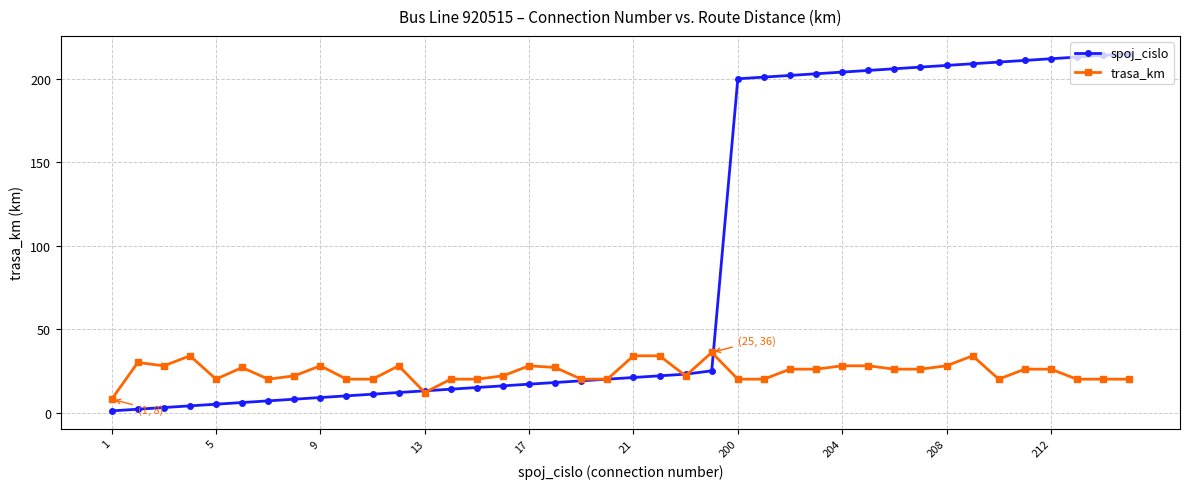

True or false: trasa_km and spoj_cislo cross at least once.

True